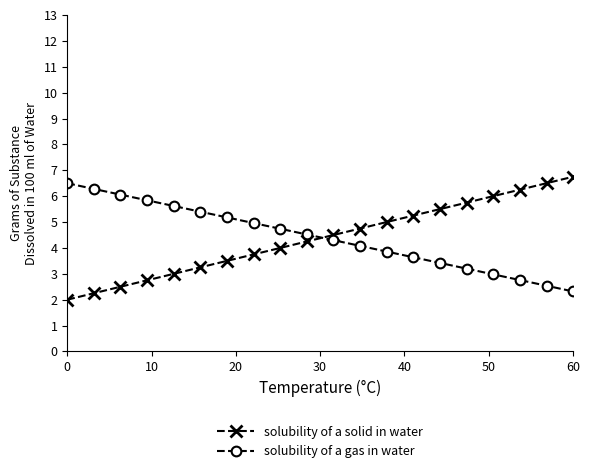

What is the sum of all solubility of a gas in water values?

88.2